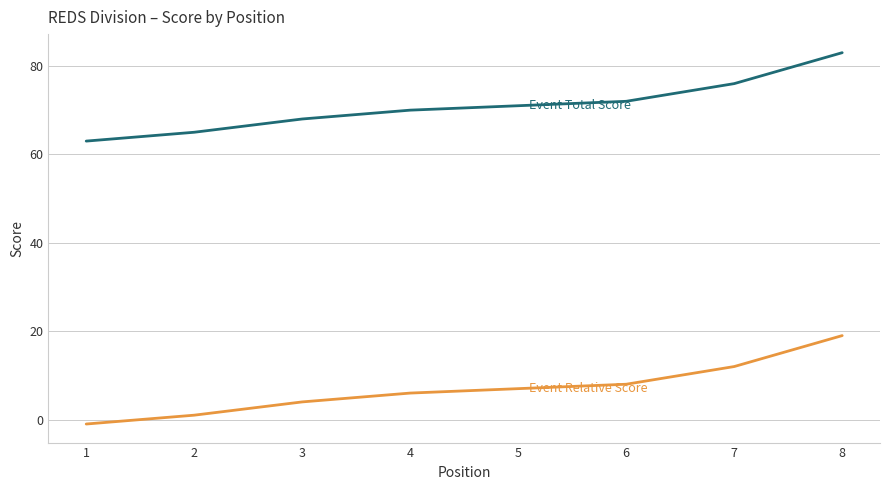

What is the spread (max minus min) of values at 2?

64